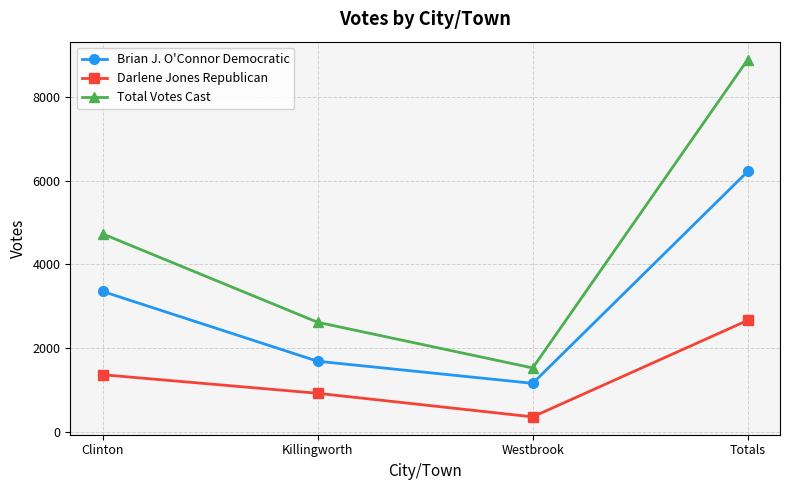

How many data points in Total Votes Cast are less than 4730?

2